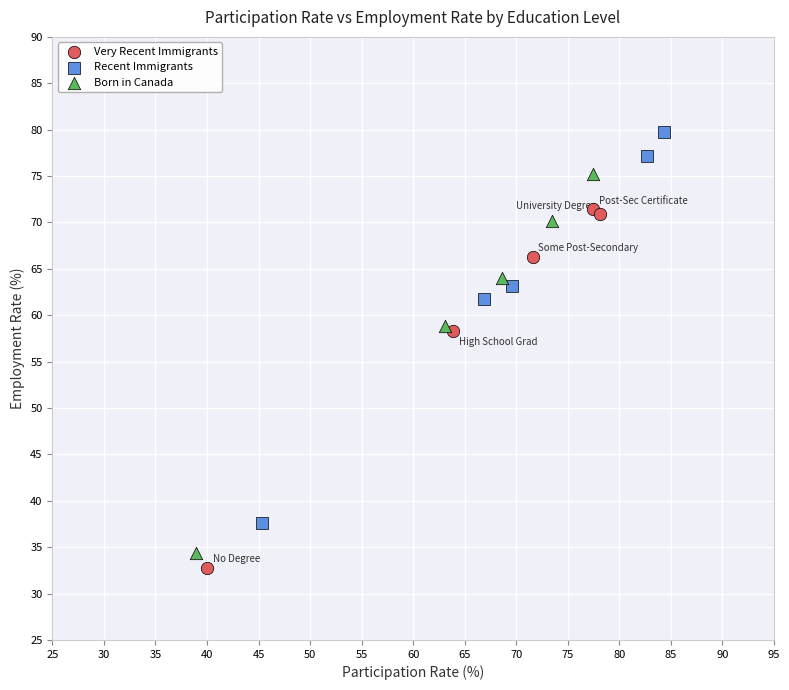

Which series contains the highest Y value?

Recent Immigrants